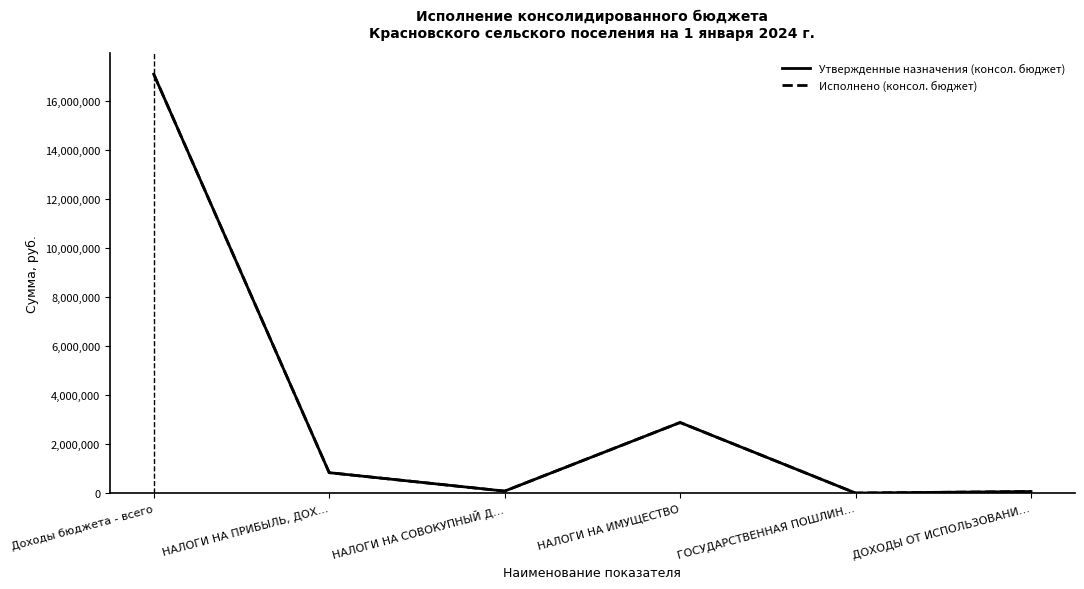

What is the maximum value shown in the chart?

17114864.2